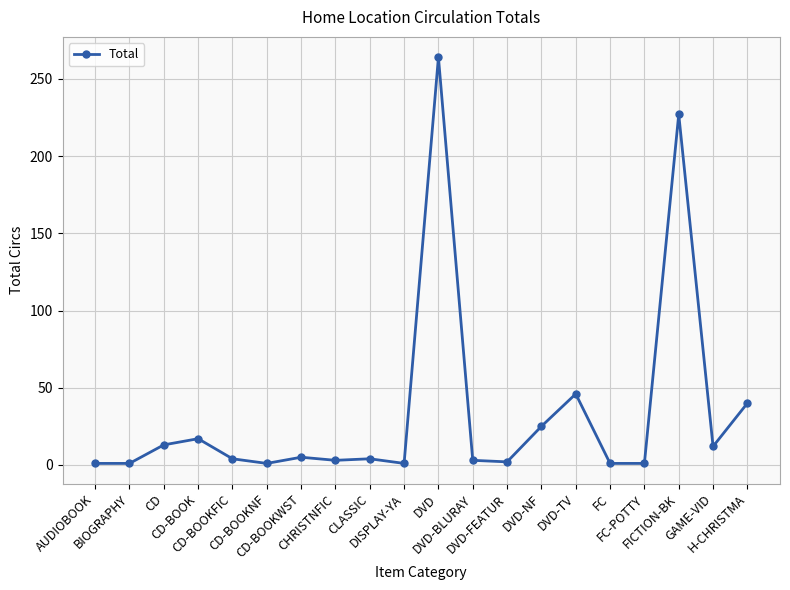

Where is the data nearest to the value 132?

DVD-TV